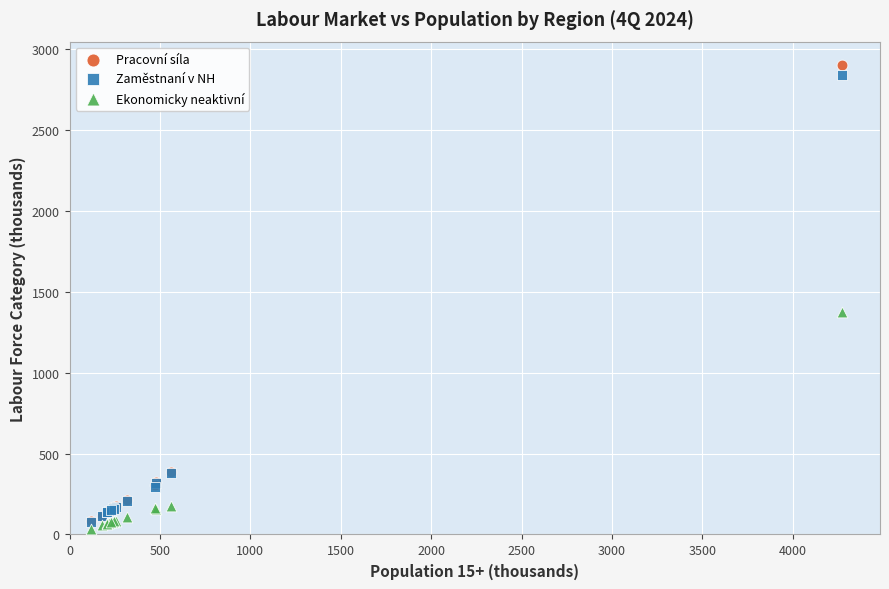

Which series reaches the maximum Y coordinate?

Pracovní síla